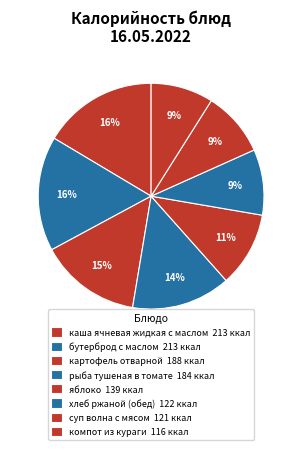

Count the number of slices in the pie.

8